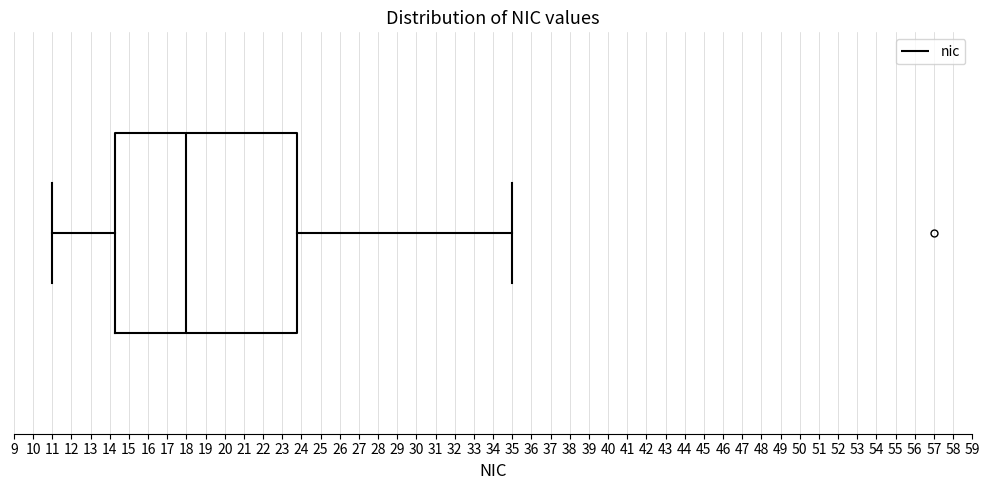

Where is the left edge of the box on the x-axis? The values are not printed on the chart, so give them approximately, as read against the axis.

14.3